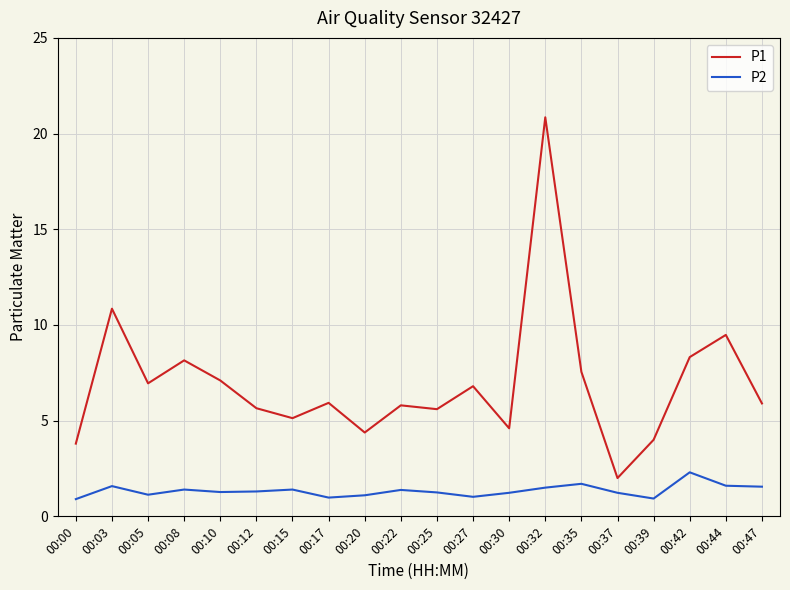

What is the smallest value displayed?

0.9